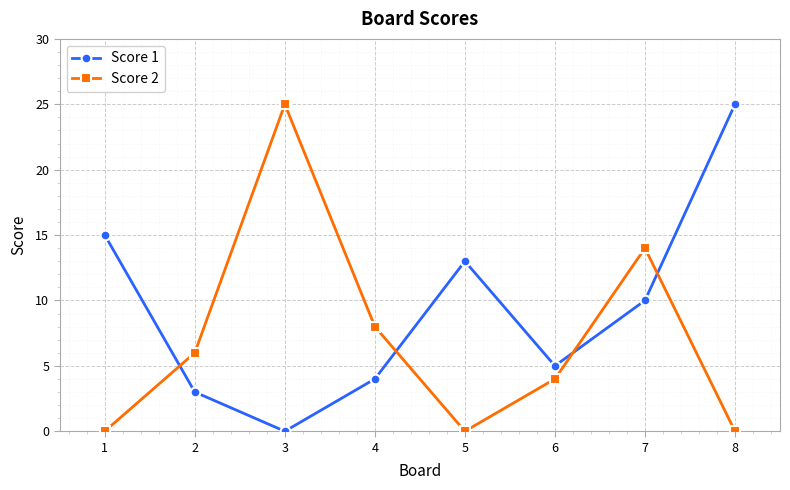

Reading left to right, list all the values displayed in this chart.

Score 1: 1=15	2=3	3=0	4=4	5=13	6=5	7=10	8=25
Score 2: 1=0	2=6	3=25	4=8	5=0	6=4	7=14	8=0